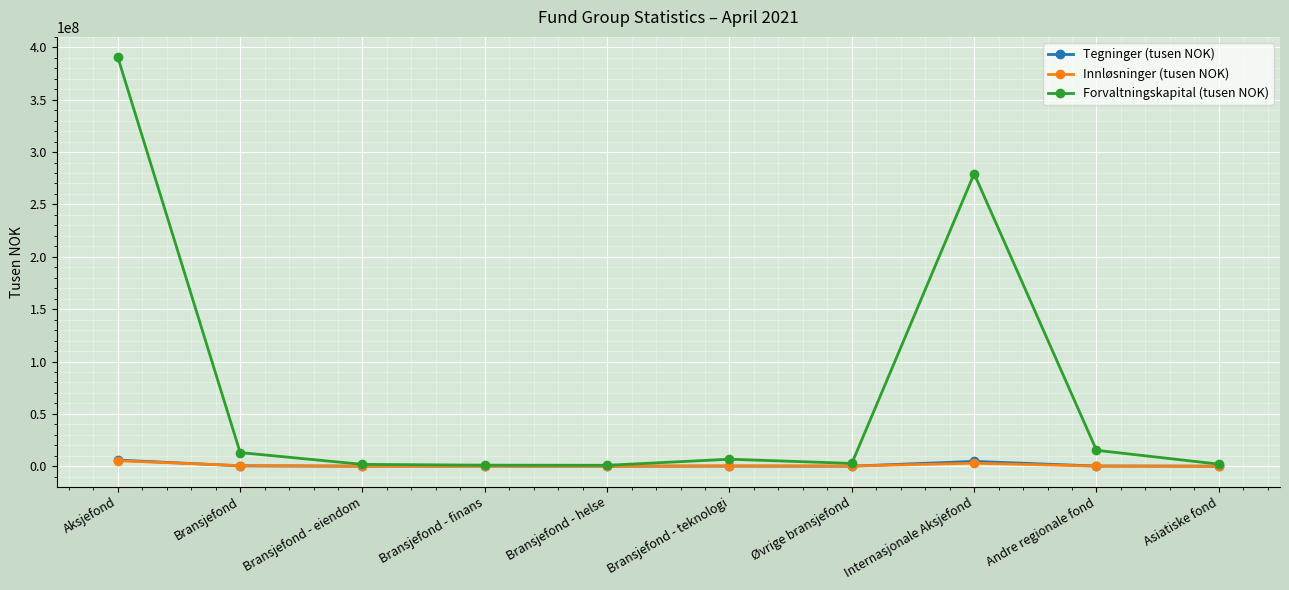

What is the difference between the second highest and second lowest values in the Tegninger (tusen NOK) series?

4563214.2